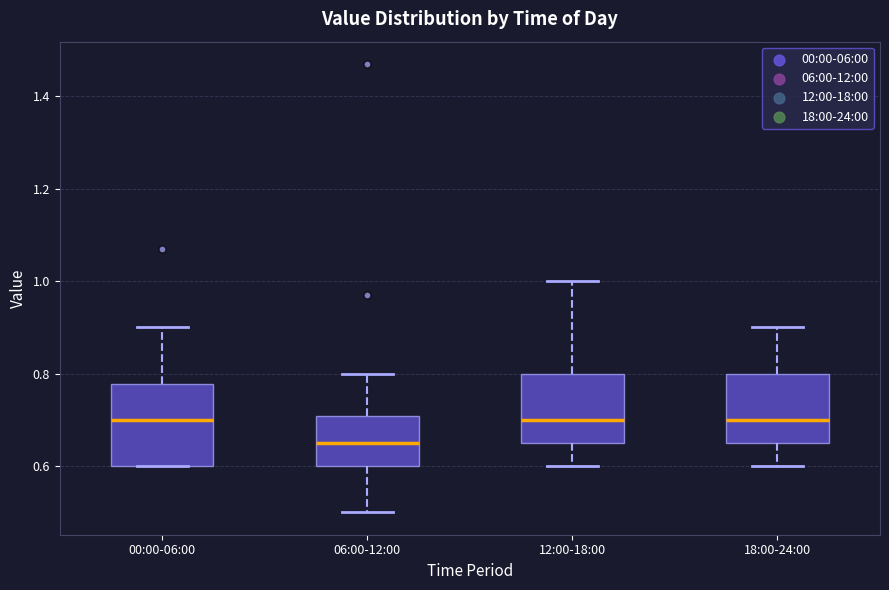

Reading left to right, read every box against the y-axis: the position of its median line, the range the box covers, and the ends of its whiskers. The values are not printed on the chart, so give them approximately, as read against the axis.

00:00-06:00: median 0.70, box 0.60 to 0.78, whiskers 0.60 to 0.90
06:00-12:00: median 0.66, box 0.60 to 0.70, whiskers 0.50 to 0.80
12:00-18:00: median 0.70, box 0.66 to 0.80, whiskers 0.60 to 1.00
18:00-24:00: median 0.70, box 0.66 to 0.80, whiskers 0.60 to 0.90